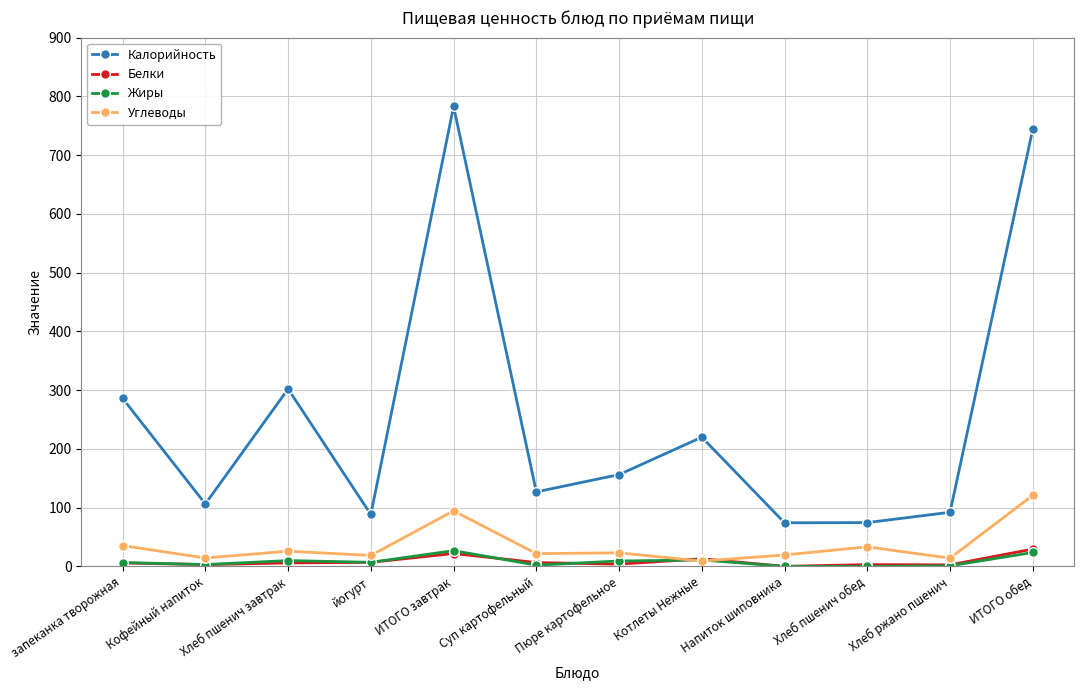

True or false: Калорийность and Жиры cross at least once.

False